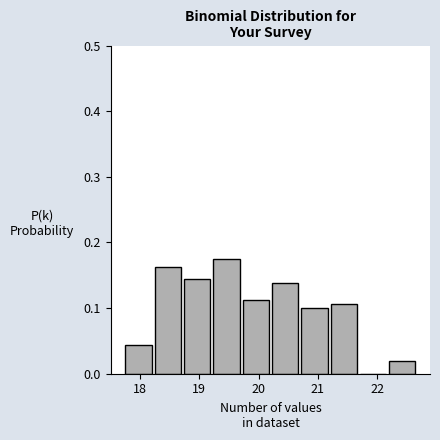

How tall is the bar that spans 22.2 to 22.7 on the x-axis? Neither the bar edges nor the heights are printed on the chart, so give them approximately, as read against the axes.

0.02